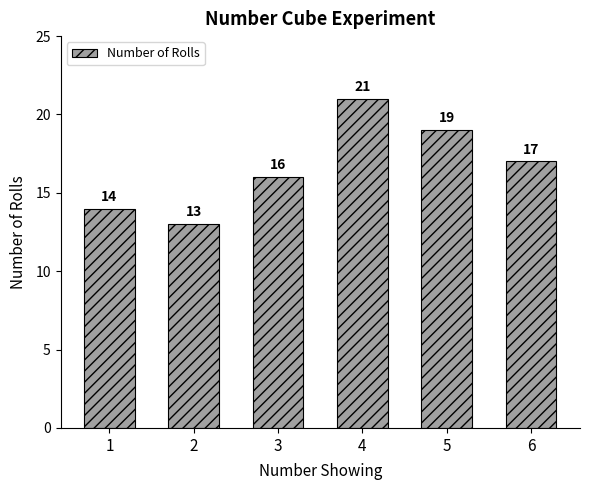

Reading left to right, transcribe all the data shown in this chart.

14	13	16	21	19	17